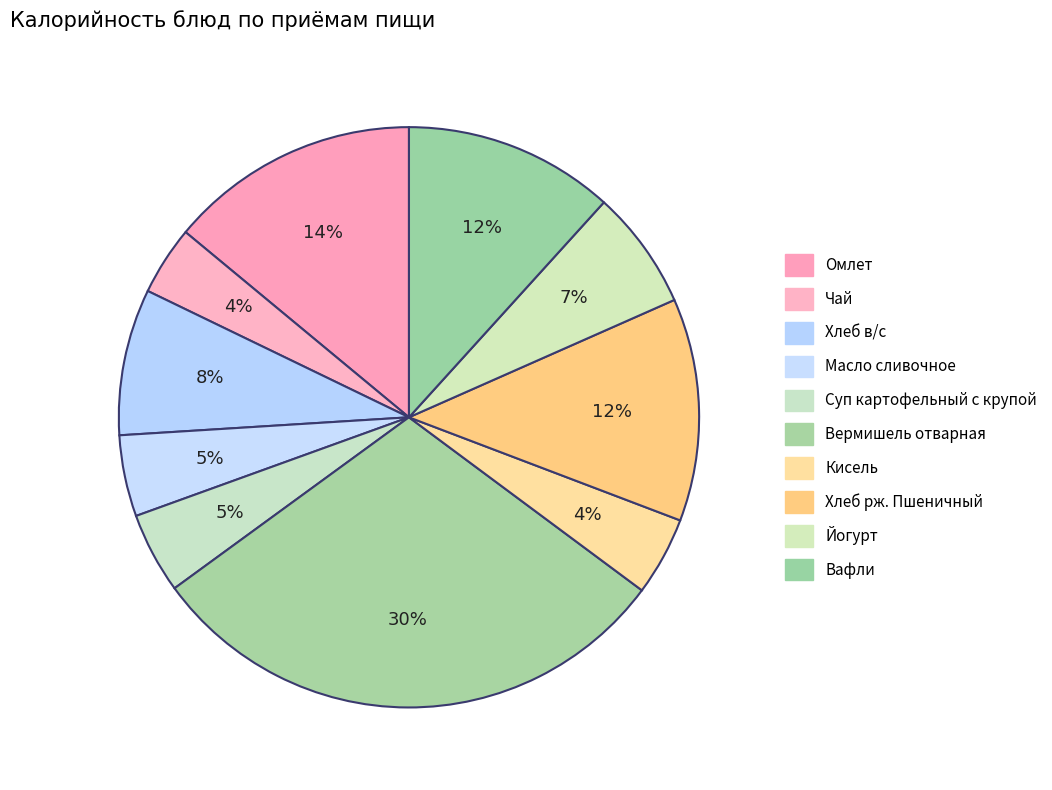

Which slice is the smallest?

Чай